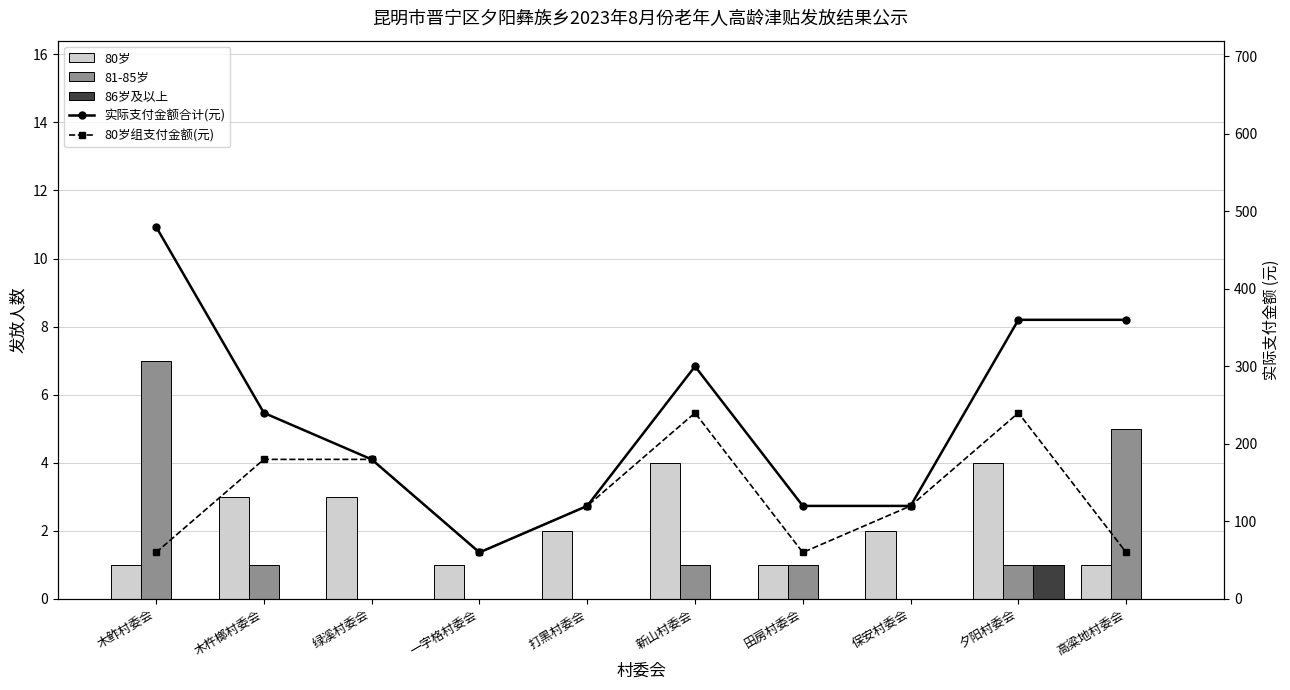

What position from the left is 绿溪村委会?

3